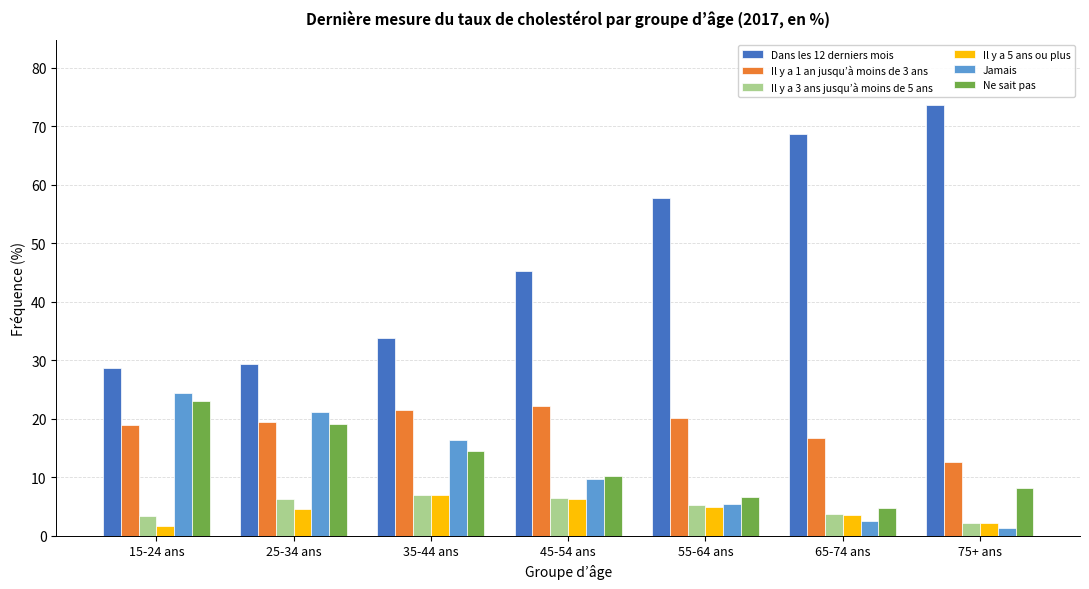

True or false: Ne sait pas has a value of 23.0 at 15-24 ans.

True